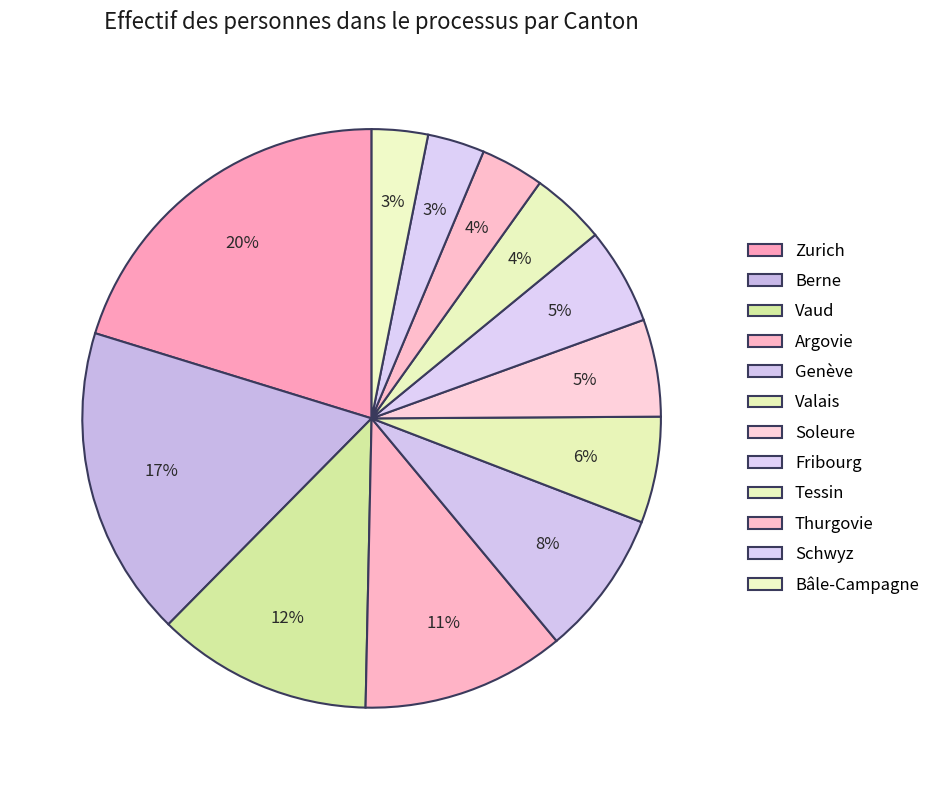

What is the largest slice in the pie chart?

Zurich